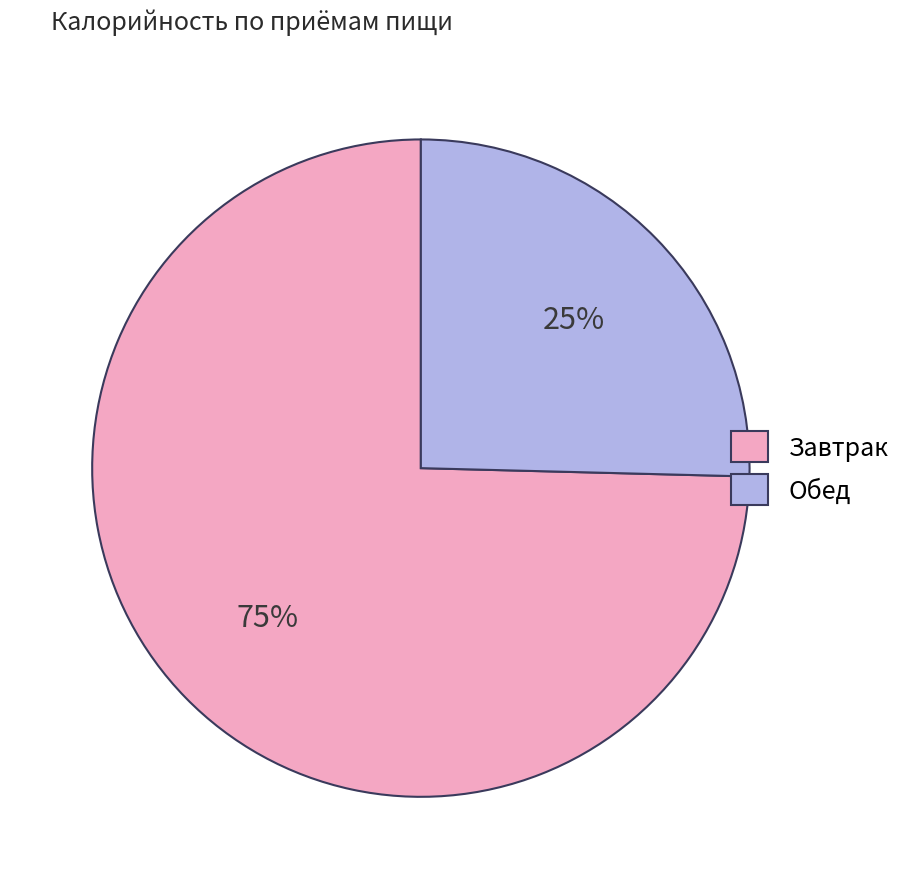

How many segments does this pie chart have?

2